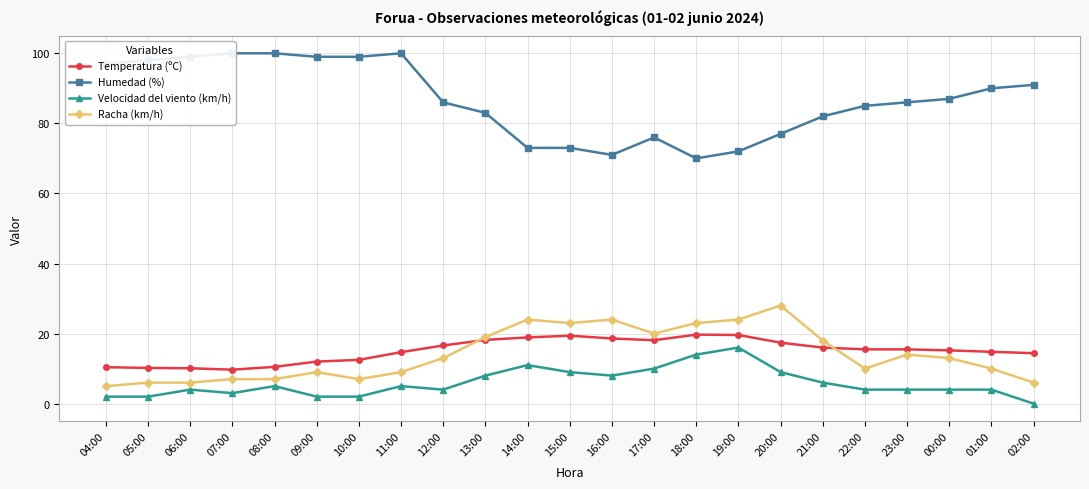

How many values in the Racha (km/h) series exceed 13?

10